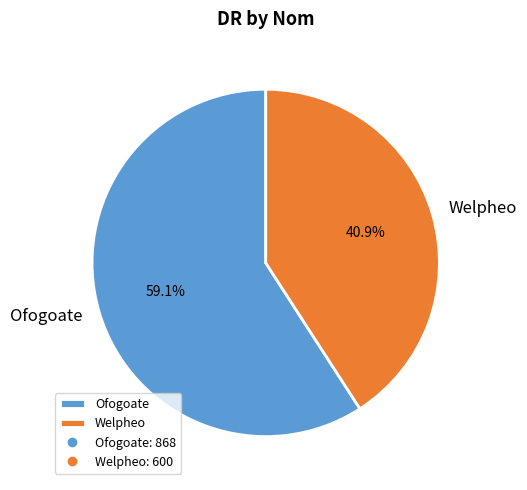

Rank the categories by value from highest to lowest.

Ofogoate, Welpheo